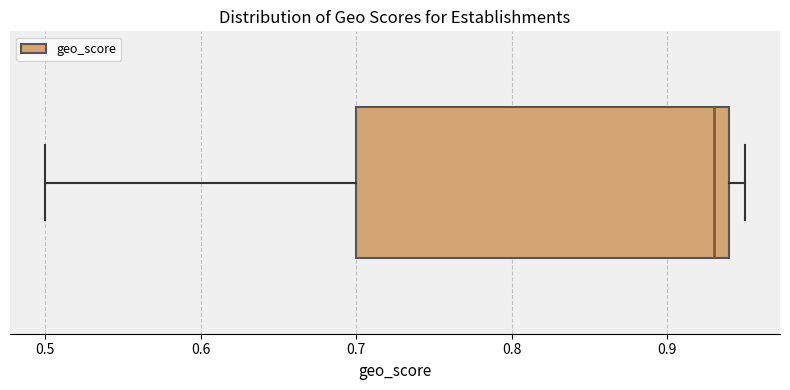

Transcribe this box plot: give where the median line is, the range the box spans, and where the two whiskers end, as read against the x-axis. The values are not printed on the chart, so give them approximately, as read against the axis.

median 0.93, box 0.70 to 0.94, whiskers 0.50 to 0.95